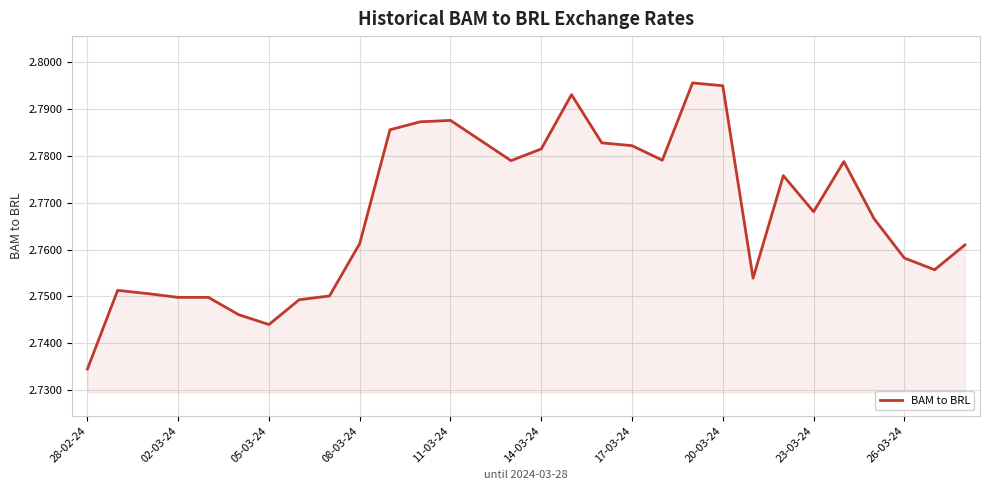

How many interior local valleys (lower than both neighbors) does the data have?

6